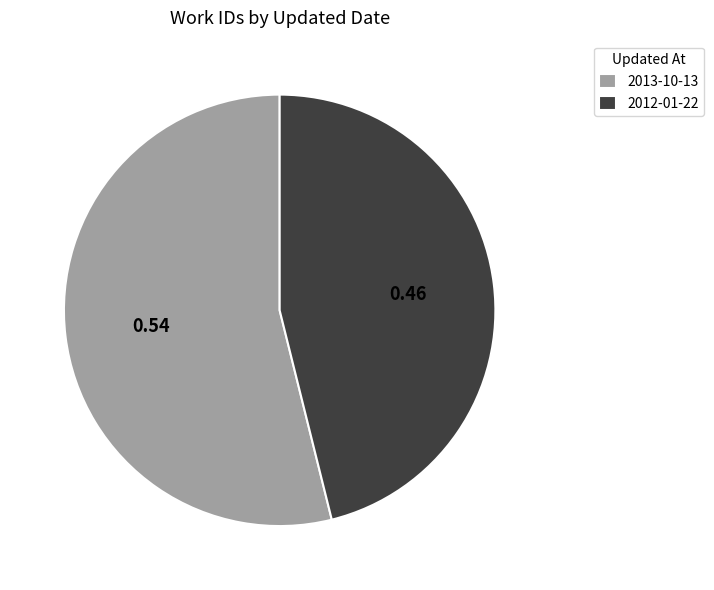

Is the sum of 2013-10-13 and 2012-01-22 greater than half?

Yes